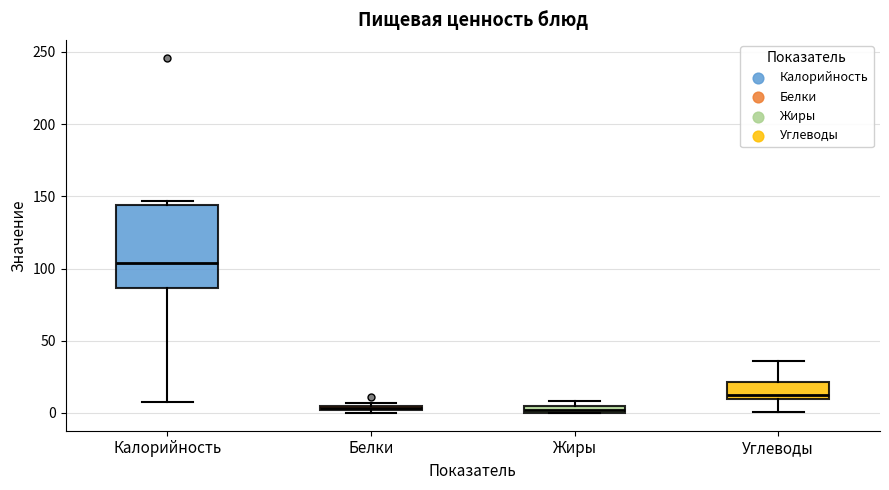

Which box has the highest median line?

Калорийность